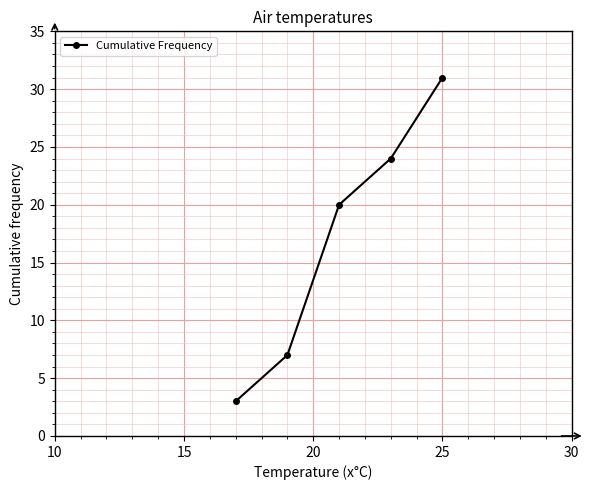

What is the average value?

17